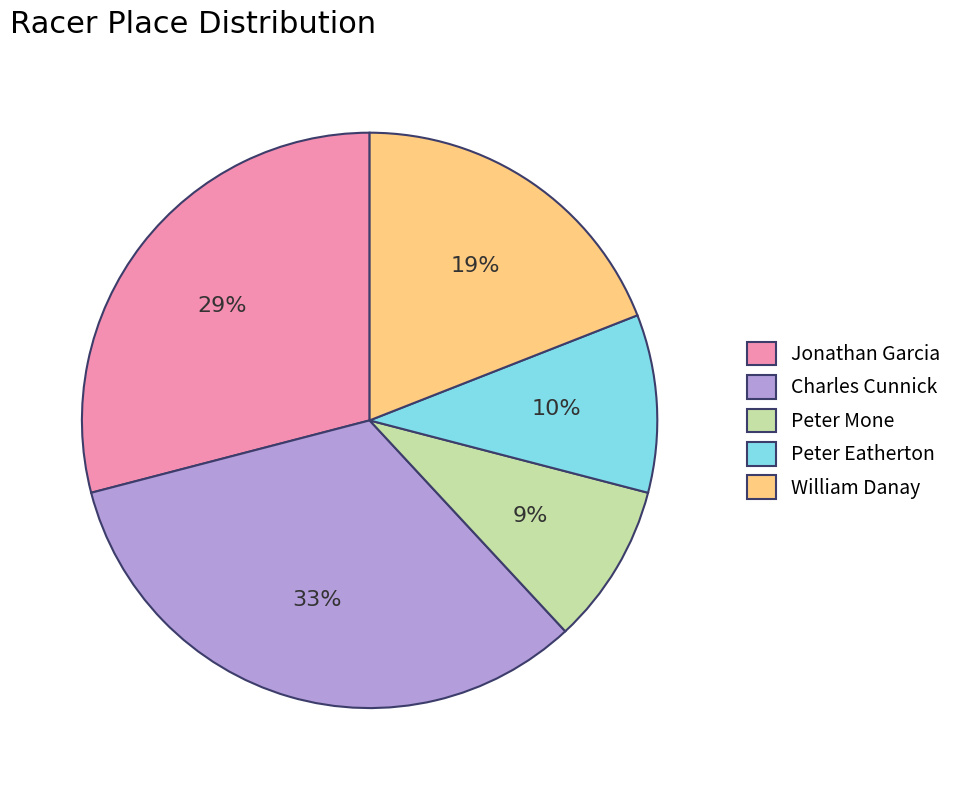

Does any single category account for the majority?

No